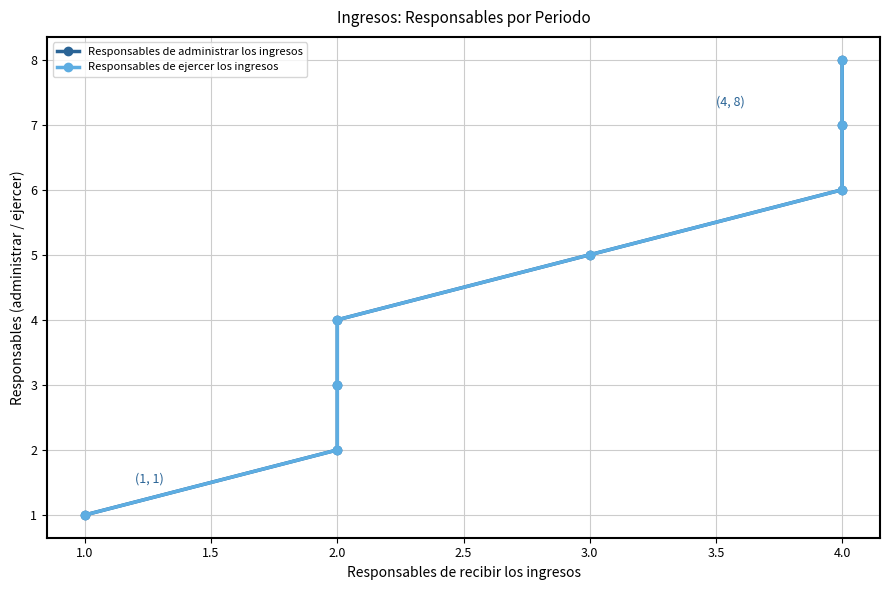

True or false: Responsables de ejercer los ingresos and Responsables de administrar los ingresos intersect in this chart.

False